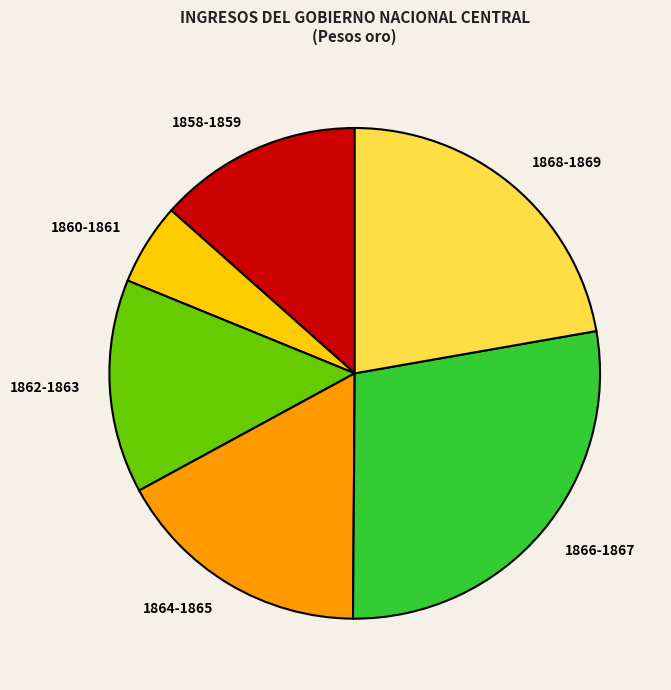

The 1860-1861 slice represents 5% of the pie. True or false?

True